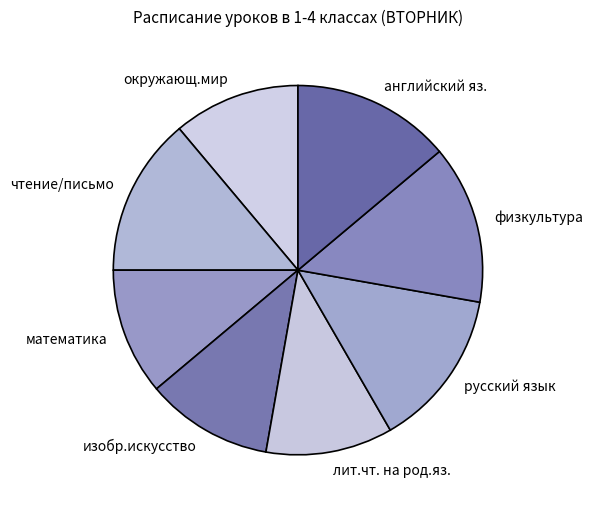

Combined, do английский яз. and физкультура account for over 50%?

No